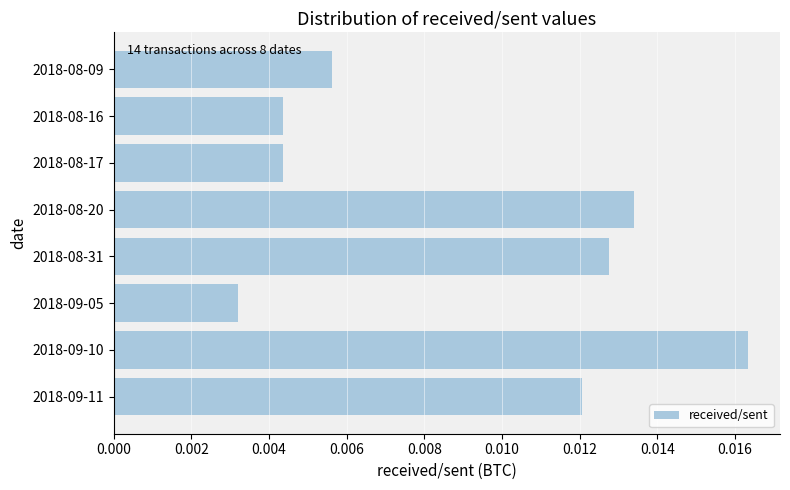

How many bars are there in total?

8